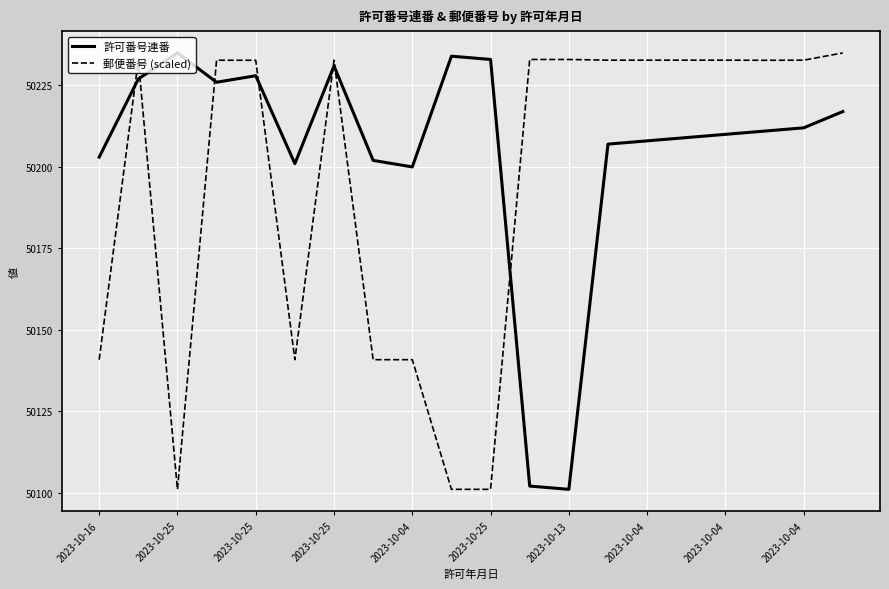

What is the maximum value shown in the chart?

50235.0